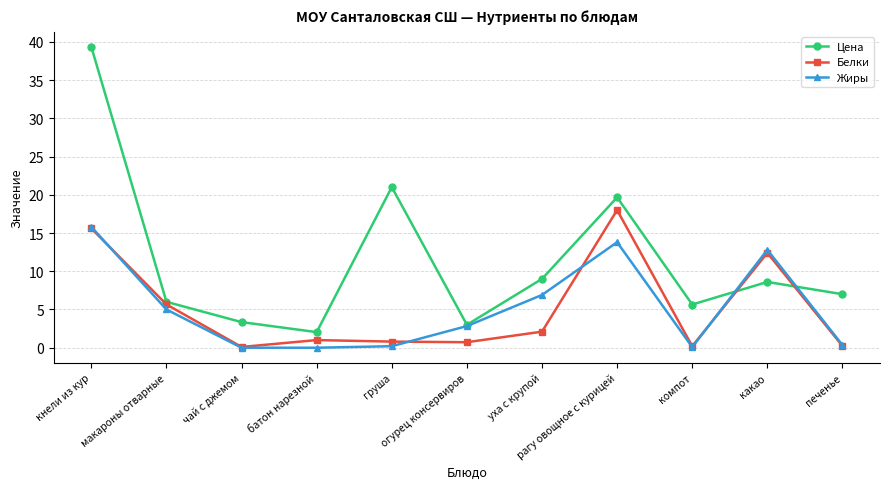

Which series has the largest total across all categories?

Цена